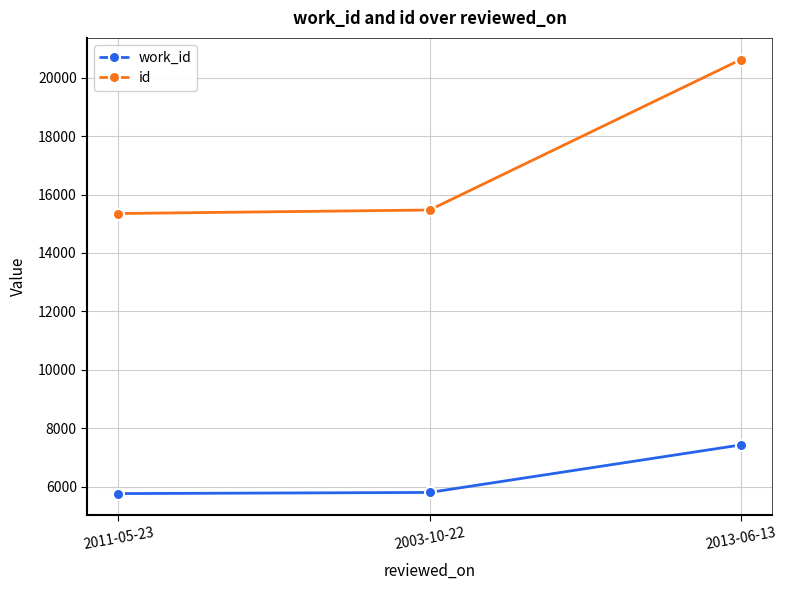

Which series has the largest range (max minus min)?

id